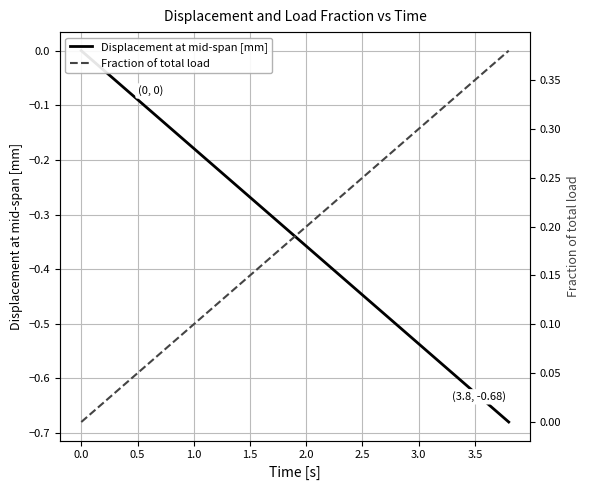

Does the chart have visible grid lines?

Yes